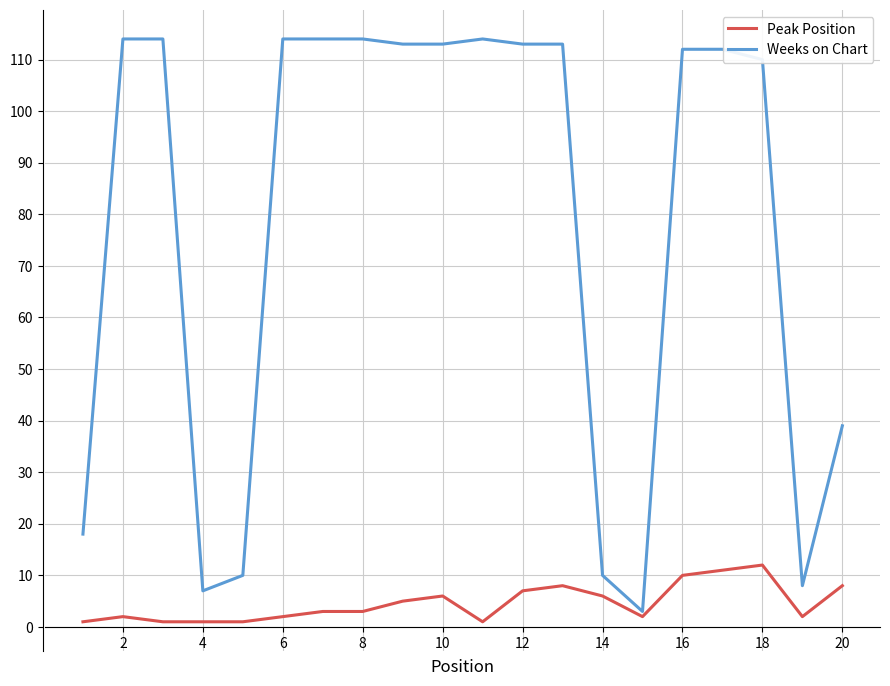

What is the minimum value for Weeks on Chart?

3